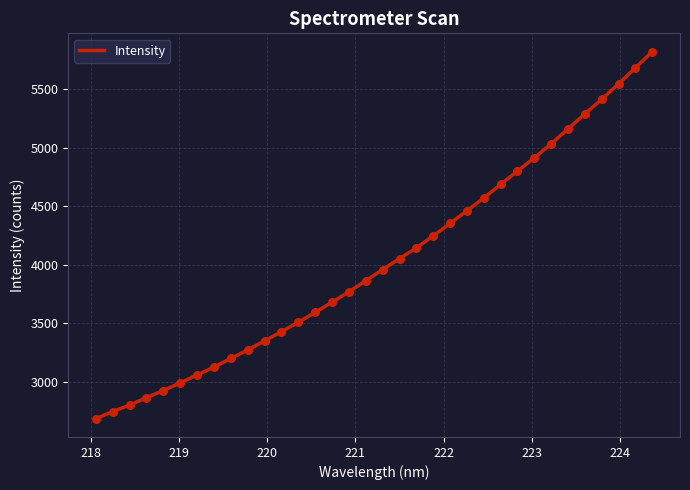

What is the difference between the maximum and minimum values?

3135.3